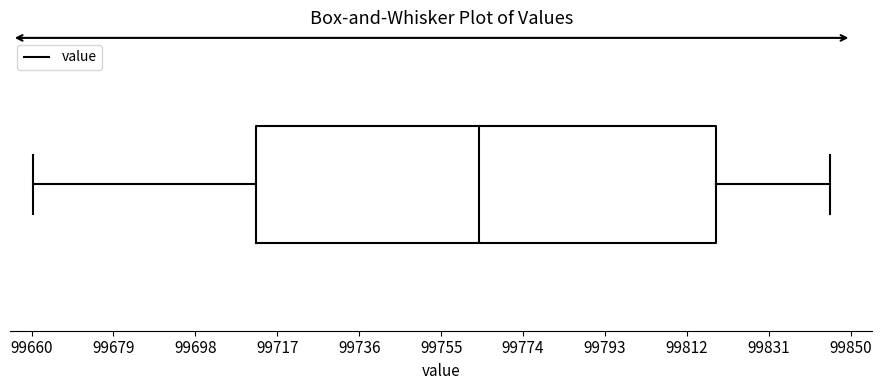

Read this box plot against the x-axis: the position of the median line, the range covered by the box, and the ends of both whiskers. The values are not printed on the chart, so give them approximately, as read against the axis.

median 99764, box 99712 to 99818, whiskers 99660 to 99846